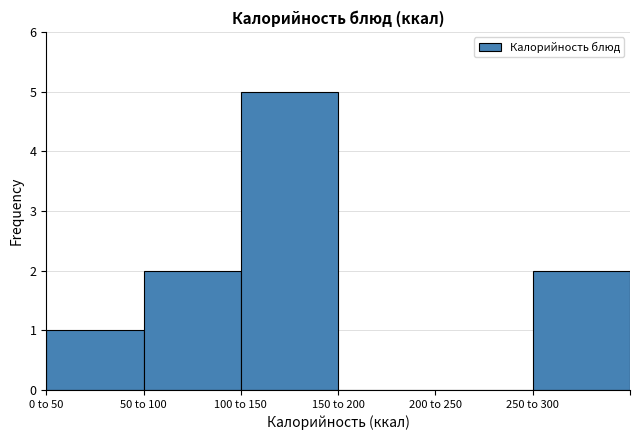

Reading left to right, what are all the values shown in this chart?

0 to 50=1	50 to 100=2	100 to 150=5	150 to 200=0	200 to 250=0	250 to 300=2